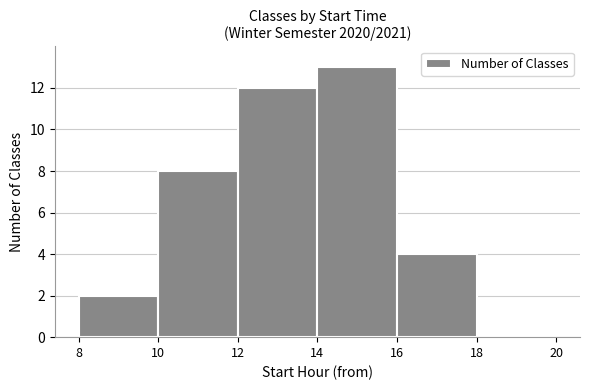

Over which range of the x-axis is the bar tallest?

14 to 16